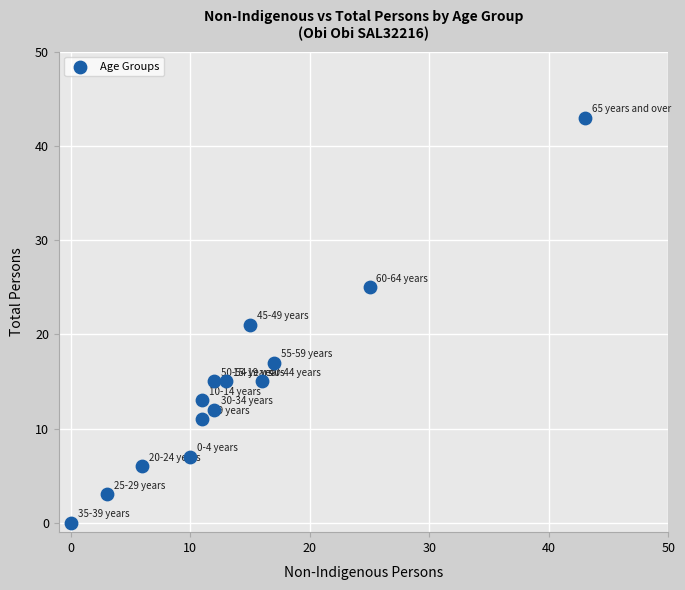

What is the range of Y values (max minus min)?

43